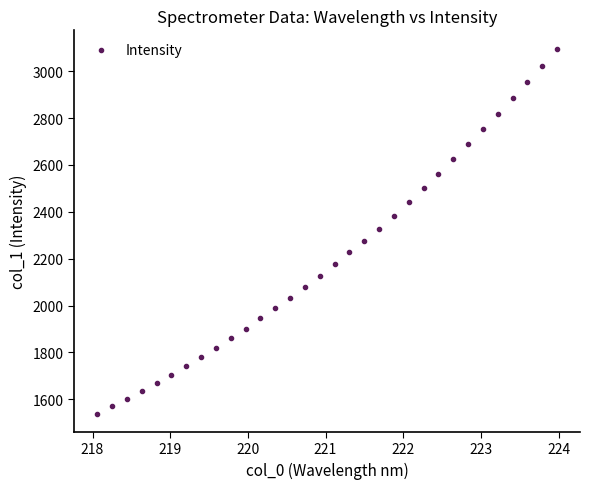

What is the range of X values (max minus min)?

5.9